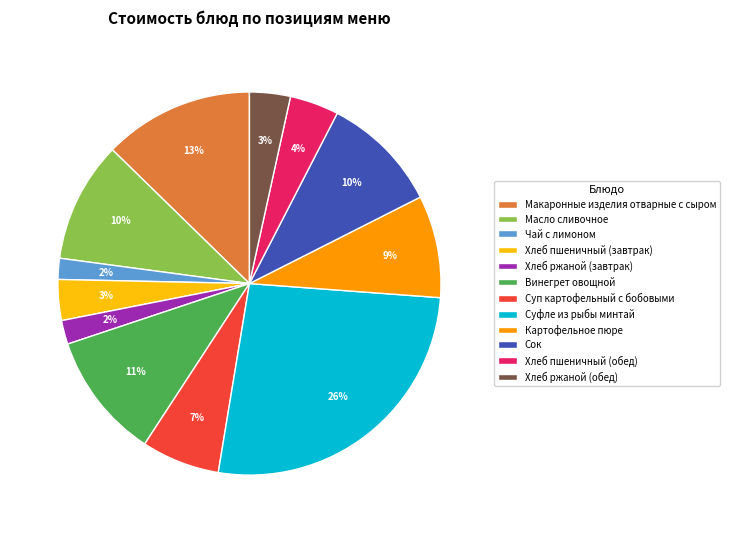

To the nearest percent, what percentage of the pie is Суфле из рыбы минтай?

26%